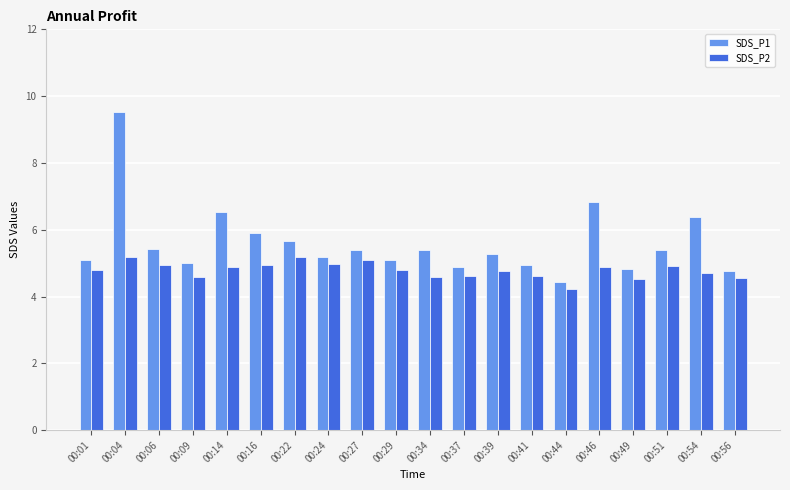

How many series are shown in this chart?

2